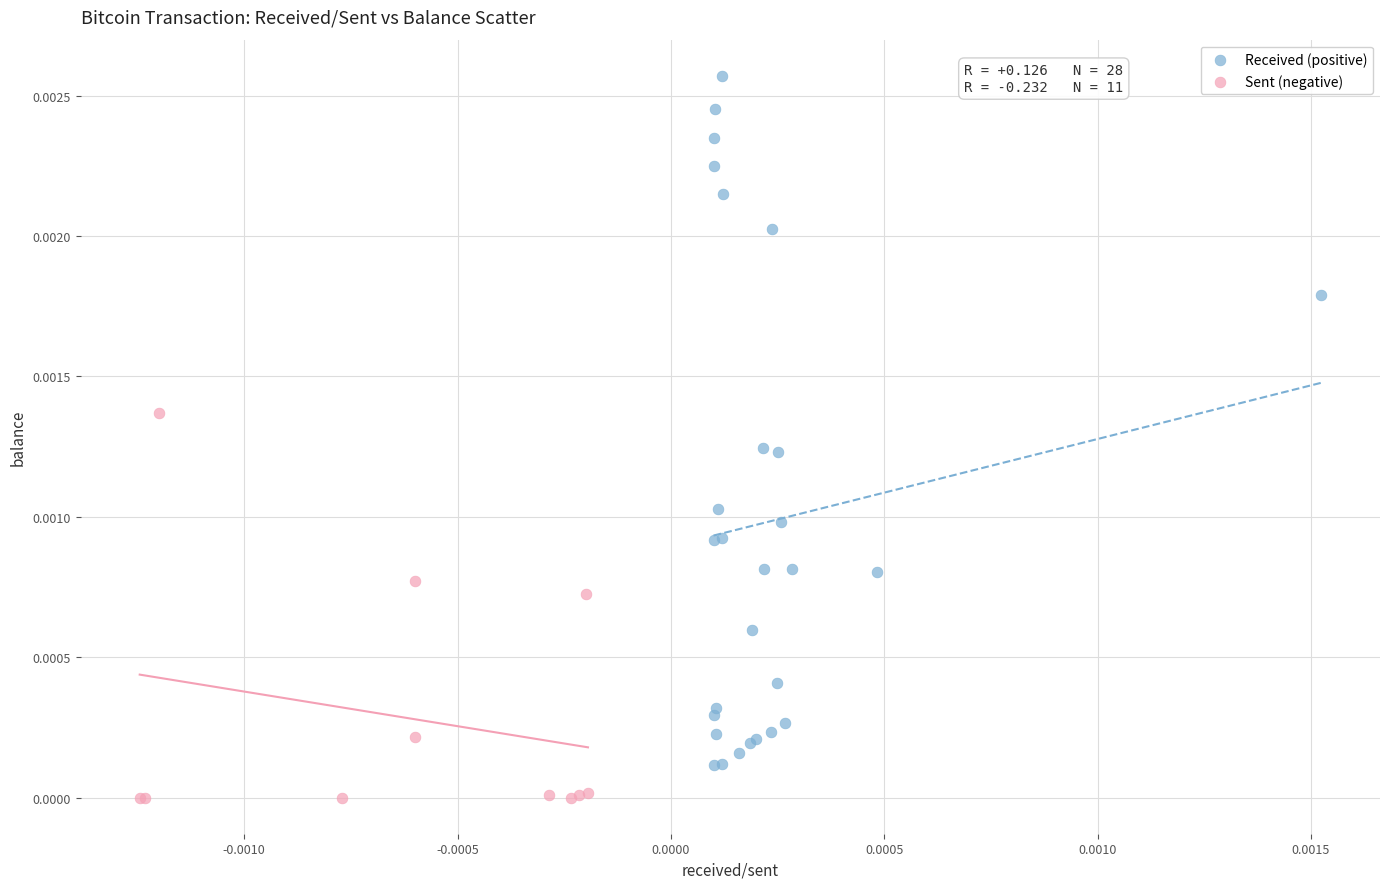

Which series has the largest Y range (max minus min)?

Received (positive)